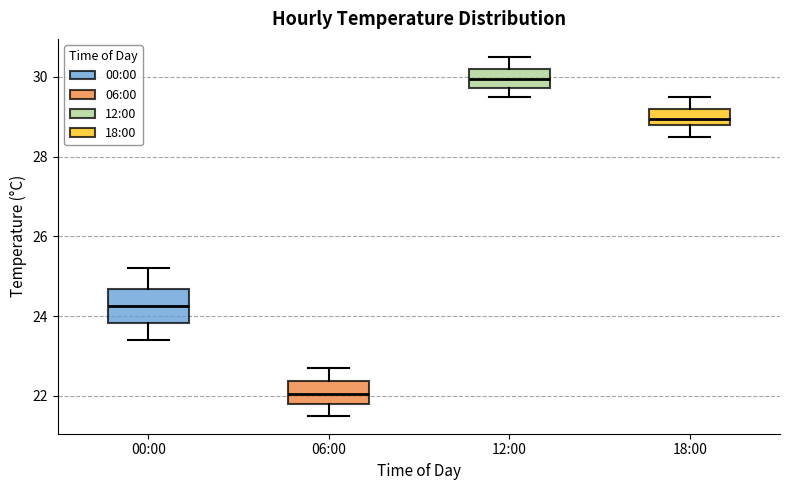

Reading left to right, transcribe this box plot: for each box, give where its median line is, the range the box spans, and where its two whiskers end, as read against the y-axis. The values are not printed on the chart, so give them approximately, as read against the axis.

00:00: median 24.2, box 23.8 to 24.6, whiskers 23.4 to 25.2
06:00: median 22.0, box 21.8 to 22.4, whiskers 21.6 to 22.8
12:00: median 30.0, box 29.8 to 30.2, whiskers 29.6 to 30.6
18:00: median 29.0, box 28.8 to 29.2, whiskers 28.6 to 29.6